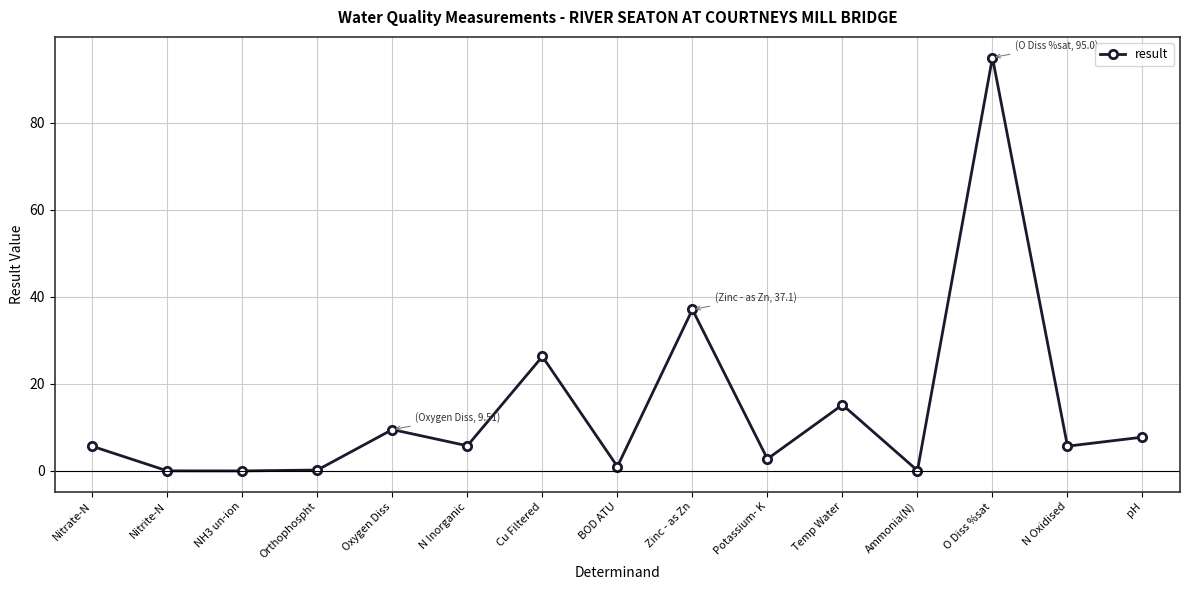

True or false: there are more than 0 points higher than both neighbors.

True